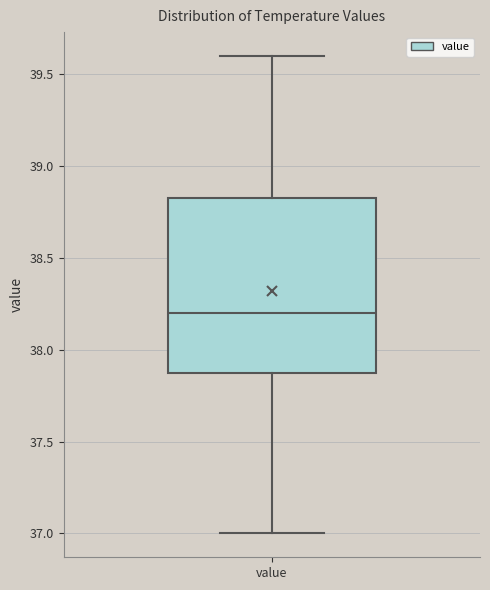

Transcribe this box plot: give where the median line is, the range the box spans, and where the two whiskers end, as read against the y-axis. The values are not printed on the chart, so give them approximately, as read against the axis.

median 38.20, box 37.90 to 38.85, whiskers 37.00 to 39.60